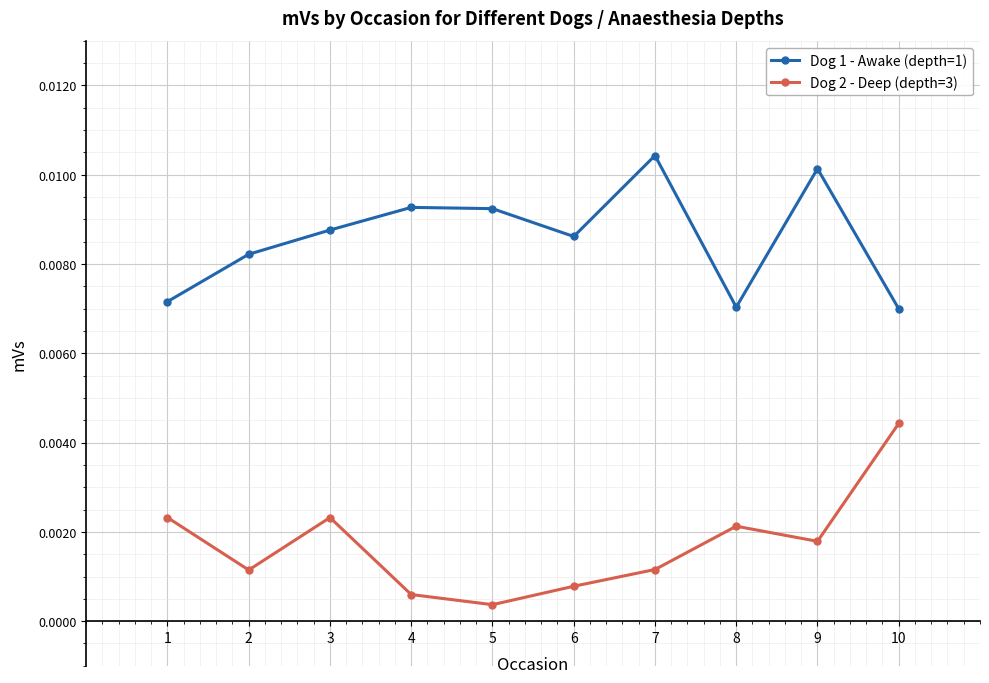

True or false: Dog 2 - Deep (depth=3) and Dog 1 - Awake (depth=1) intersect in this chart.

False